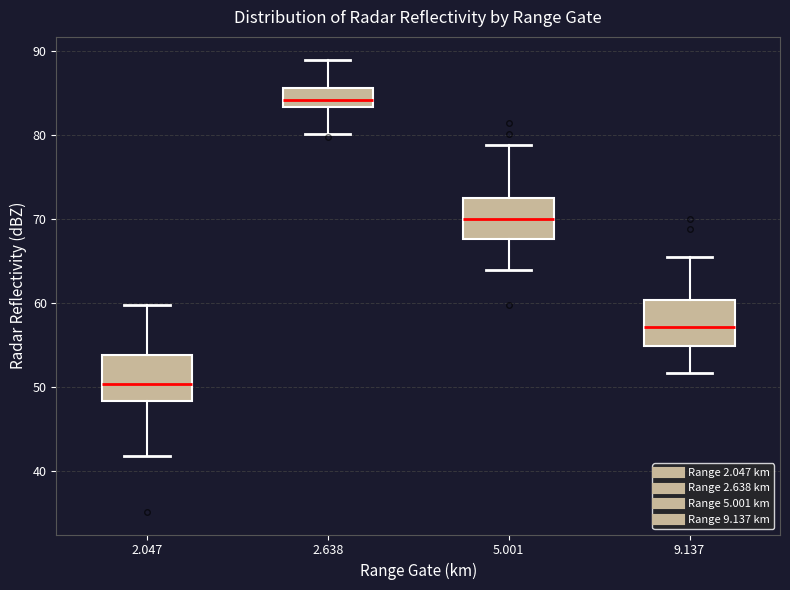

Where does the lower whisker of the box at x = 2.638 end on the y-axis? The values are not printed on the chart, so give them approximately, as read against the axis.

80